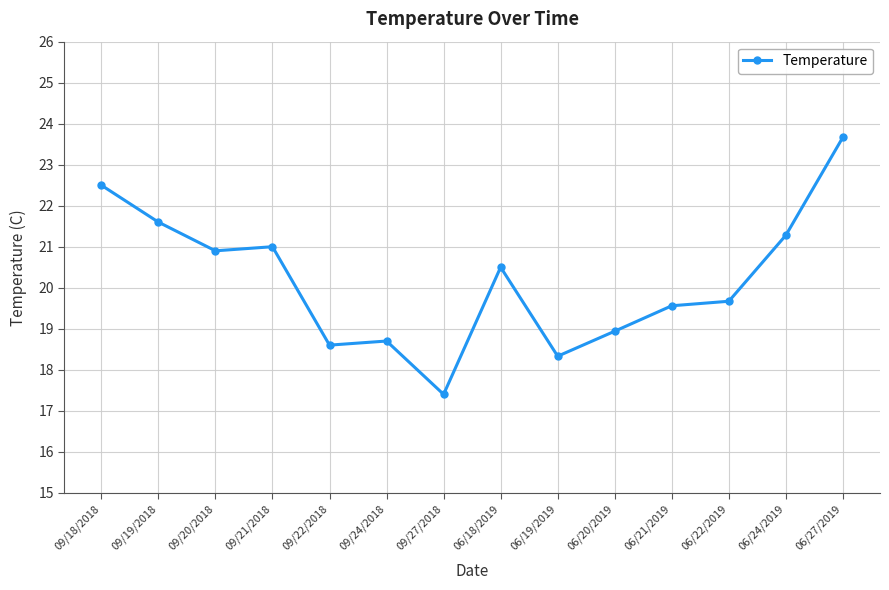

List the labels in order of value, largest first.

06/27/2019, 09/18/2018, 09/19/2018, 06/24/2019, 09/21/2018, 09/20/2018, 06/18/2019, 06/22/2019, 06/21/2019, 06/20/2019, 09/24/2018, 09/22/2018, 06/19/2019, 09/27/2018